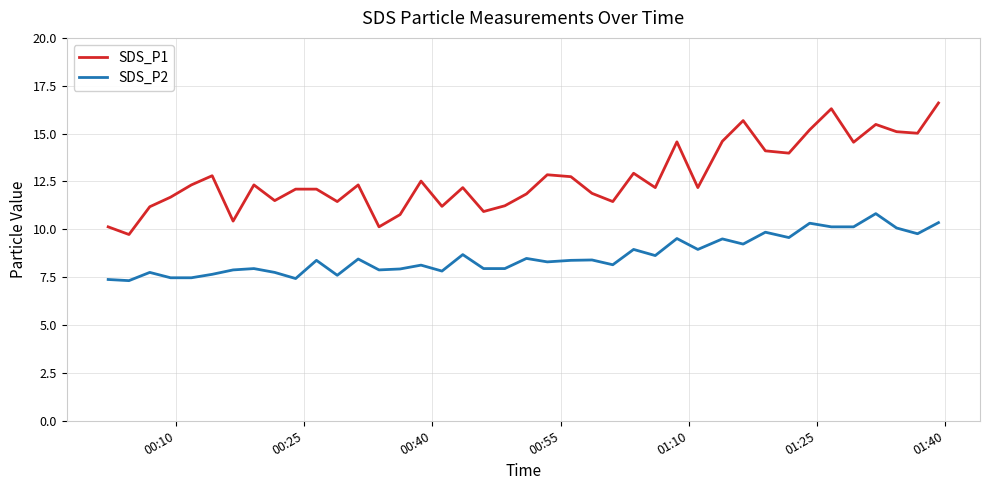

Is this an area chart (filled region under the line)?

No